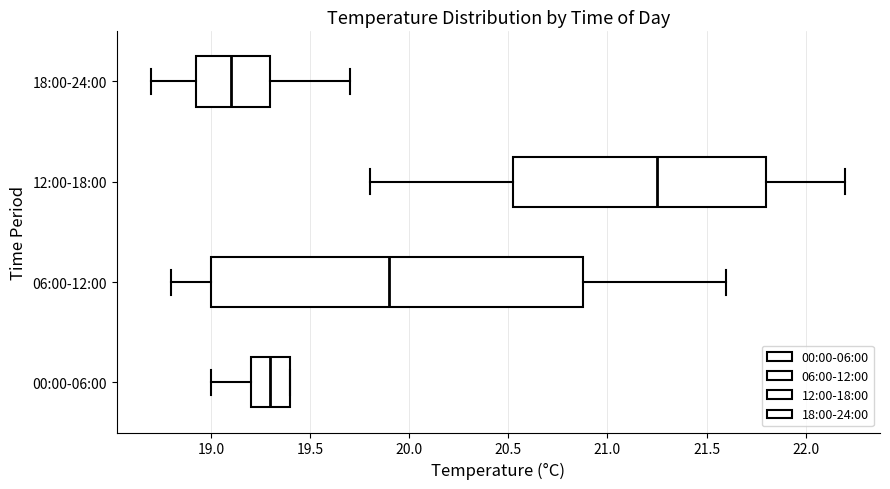

Where is the right edge of the box for 18:00-24:00 on the x-axis? The values are not printed on the chart, so give them approximately, as read against the axis.

19.30